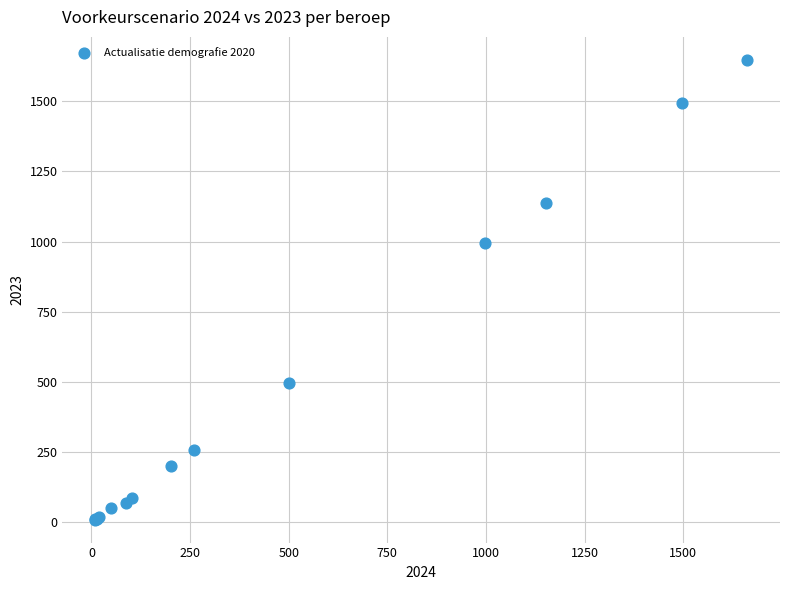

What Y value in the scatter plot is closest to 828?

995.1